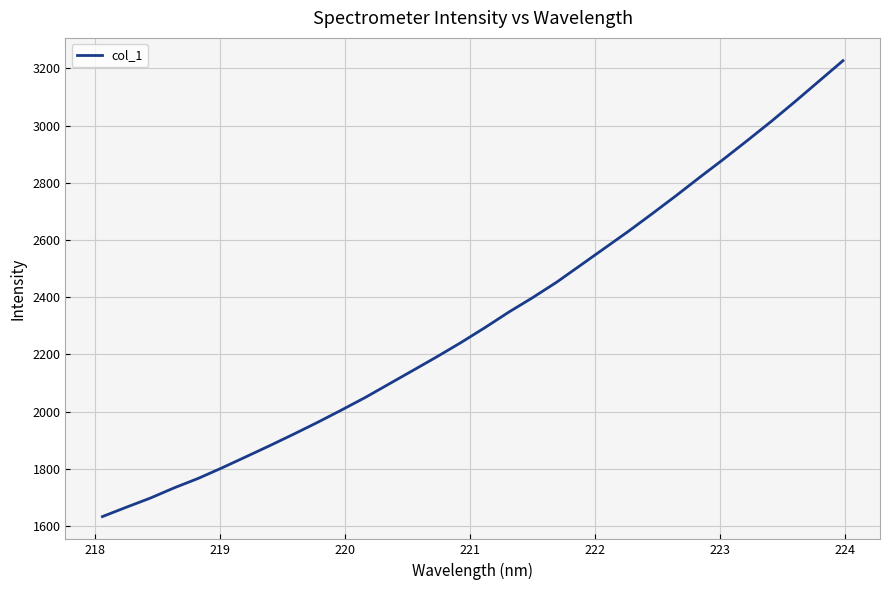

How many lines are shown in the chart?

1